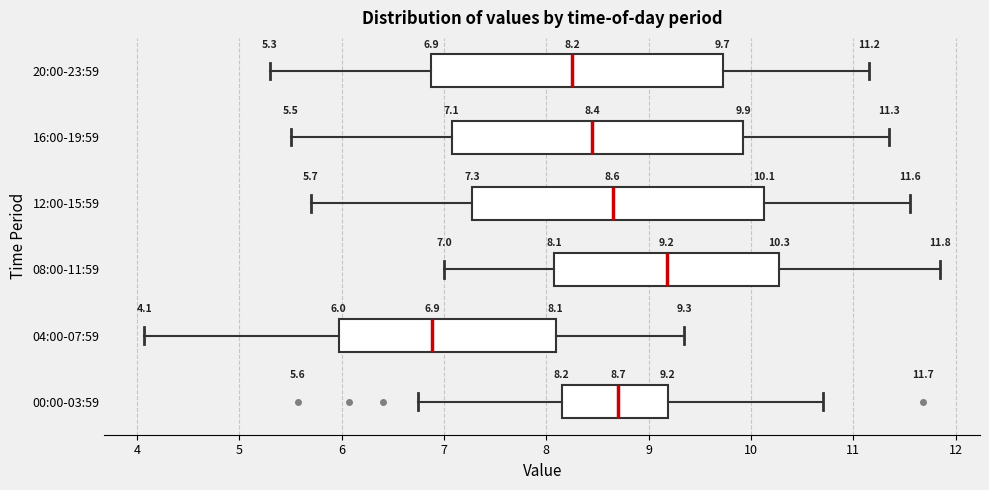

Which box's median line is the furthest to the left?

04:00-07:59